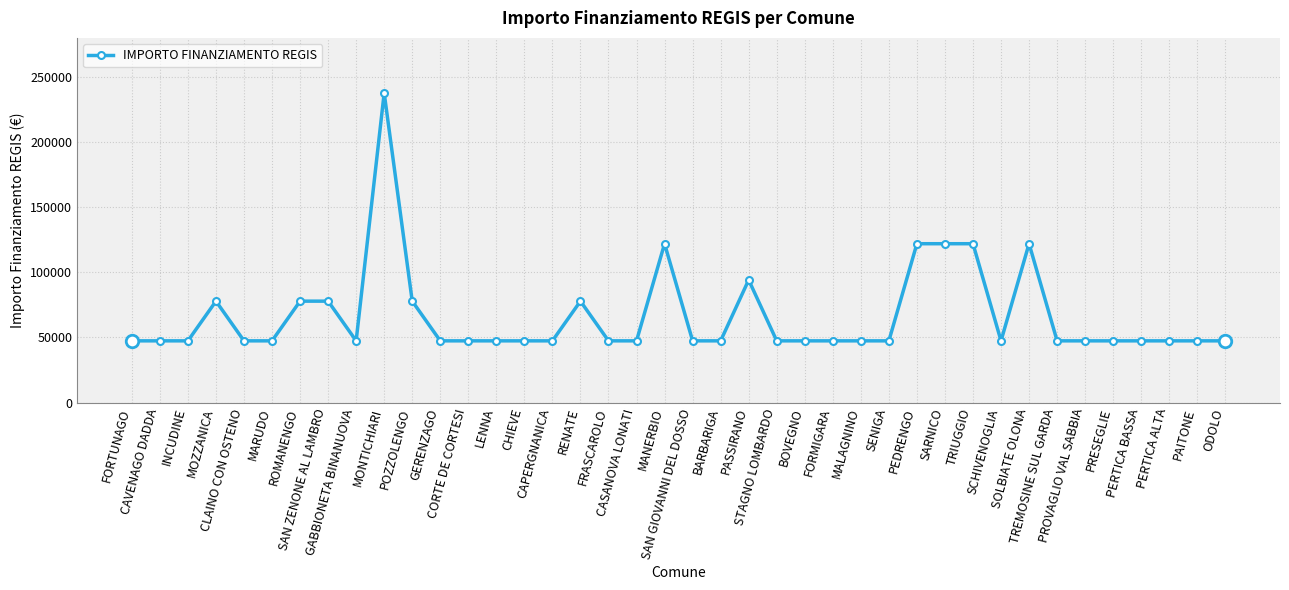

What is the maximum value shown in the chart?

237681